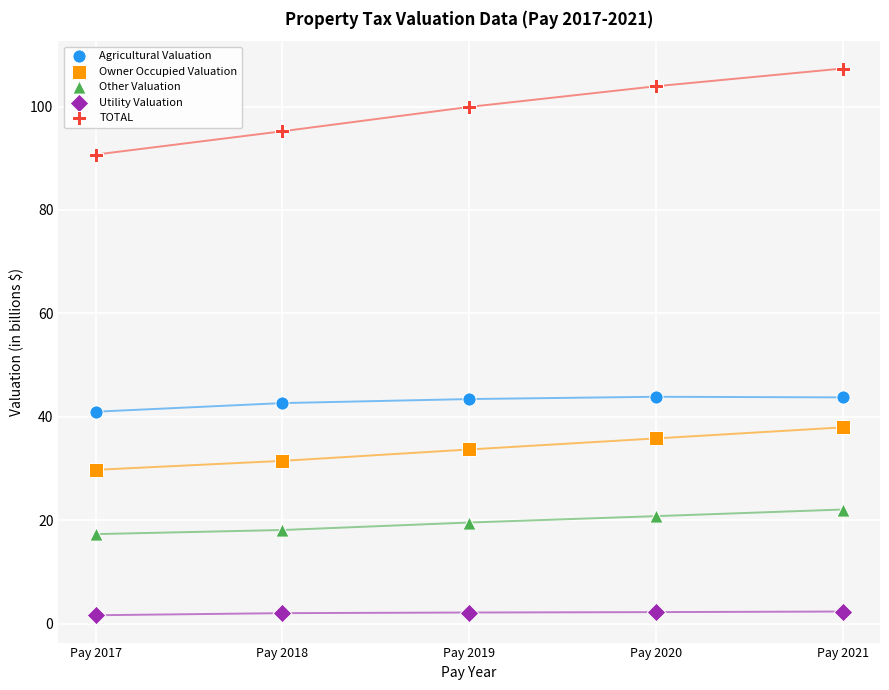

What is the X range (max minus min) for the scatter plot?

4.0